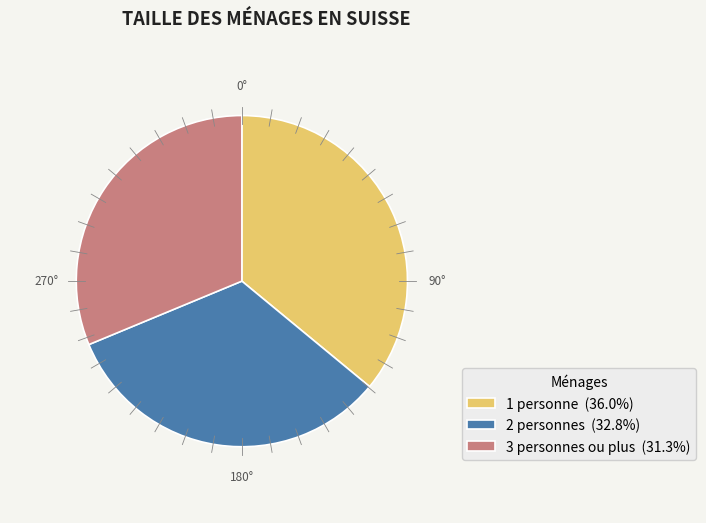

Do 1 personne (36.0%) and 3 personnes ou plus (31.3%) together represent more than half of the pie?

Yes